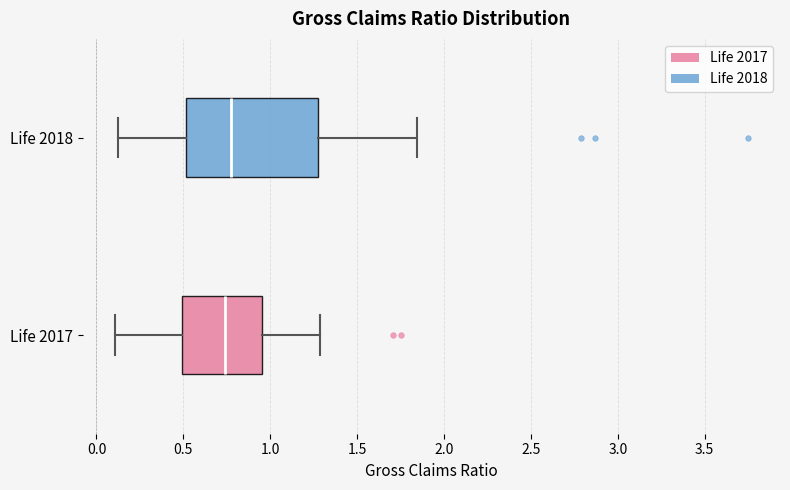

Where does the right whisker of the box for Life 2017 end on the x-axis? The values are not printed on the chart, so give them approximately, as read against the axis.

1.30